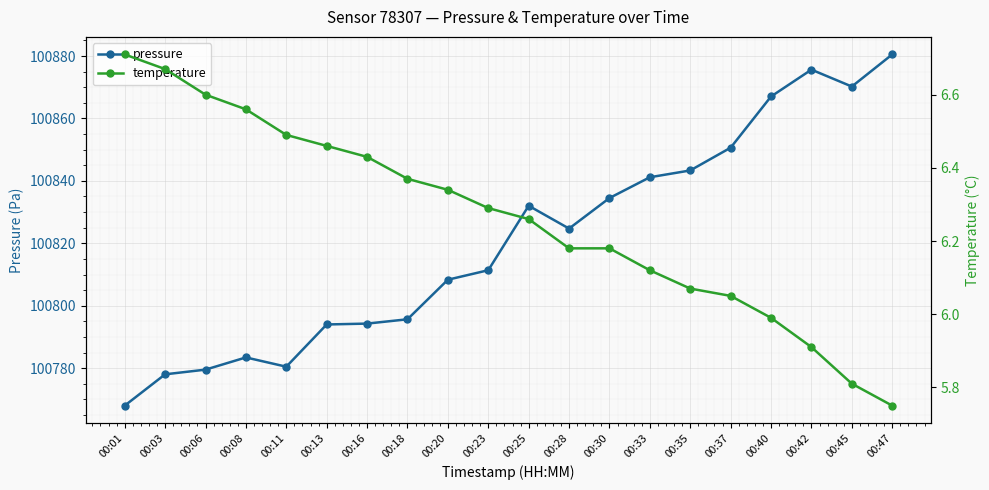

True or false: pressure has a value of 132490.1 at 00:25.

False